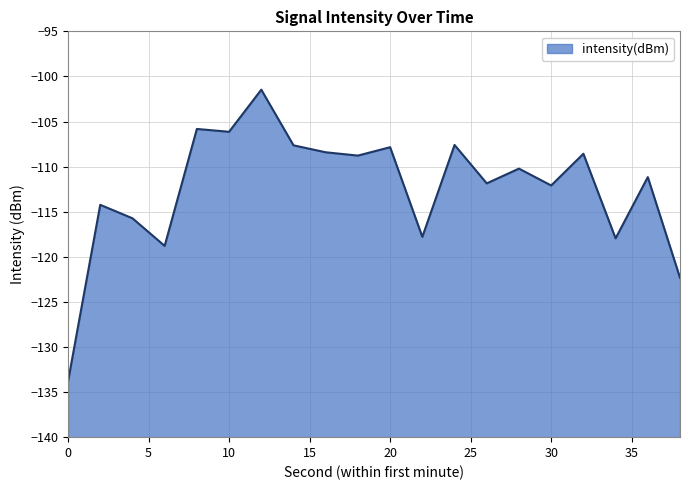

Reading left to right, what are all the values shown in this chart?

0=-133.8	2=-114.2	4=-115.7	6=-118.8	8=-105.8	10=-106.1	12=-101.5	14=-107.6	16=-108.4	18=-108.8	20=-107.8	22=-117.8	24=-107.6	26=-111.9	28=-110.2	30=-112.1	32=-108.6	34=-118.0	36=-111.2	38=-122.3